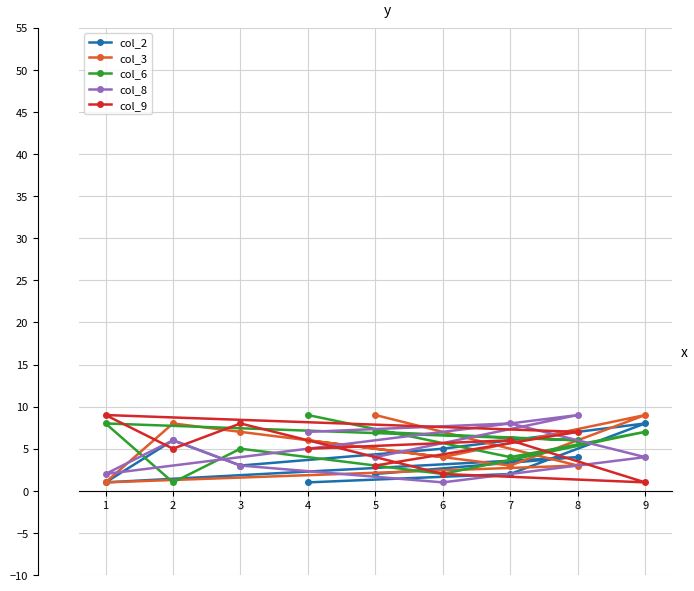

Reading right to left, what are all the values shown in this chart?

col_2: 9=8	8=4	7=2	6=5	5=2	4=1	3=3	2=6	1=1
col_3: 9=9	8=3	7=3	6=4	5=9	4=6	3=7	2=8	1=1
col_6: 9=7	8=6	7=4	6=2	5=7	4=9	3=5	2=1	1=8
col_8: 9=4	8=9	7=8	6=1	5=4	4=7	3=3	2=6	1=2
col_9: 9=1	8=7	7=6	6=2	5=3	4=5	3=8	2=5	1=9